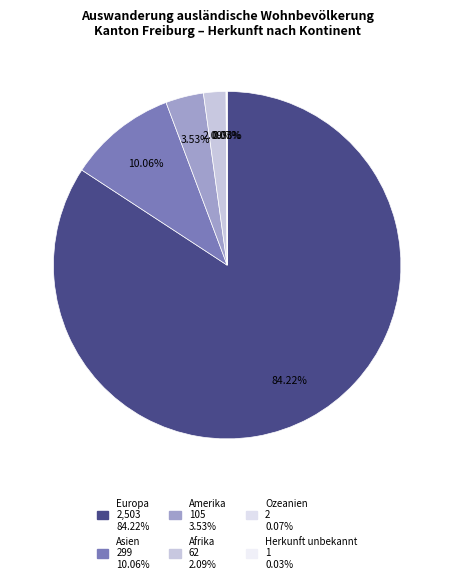

What percentage is NOT represented by Afrika?

97.9%